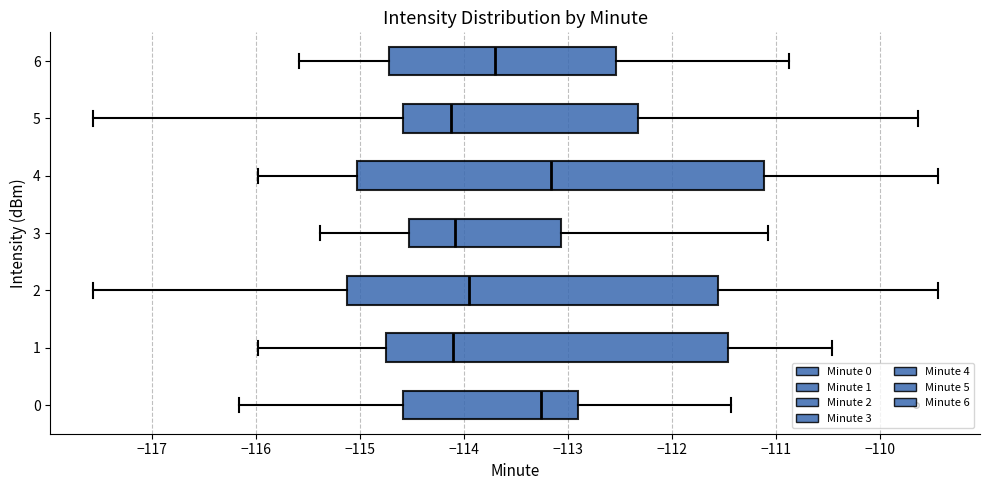

Reading bottom to top, transcribe this box plot: for each box, give where its median line is, the range the box spans, and where its two whiskers end, as read against the x-axis. The values are not printed on the chart, so give them approximately, as read against the axis.

0: median -113.3, box -114.6 to -112.9, whiskers -116.2 to -111.4
1: median -114.1, box -114.7 to -111.5, whiskers -116.0 to -110.5
2: median -114.0, box -115.1 to -111.6, whiskers -117.6 to -109.4
3: median -114.1, box -114.5 to -113.1, whiskers -115.4 to -111.1
4: median -113.2, box -115.0 to -111.1, whiskers -116.0 to -109.4
5: median -114.1, box -114.6 to -112.3, whiskers -117.6 to -109.6
6: median -113.7, box -114.7 to -112.5, whiskers -115.6 to -110.9